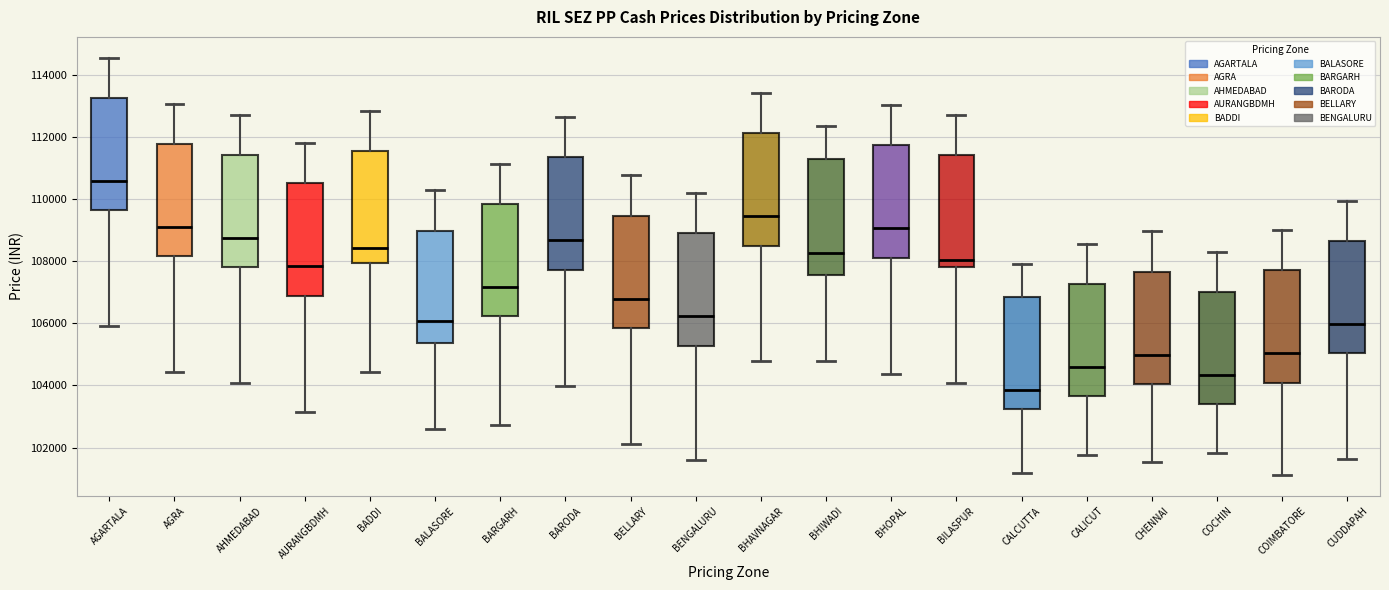

Where does the lower whisker of the box for CHENNAI end on the y-axis? The values are not printed on the chart, so give them approximately, as read against the axis.

101600